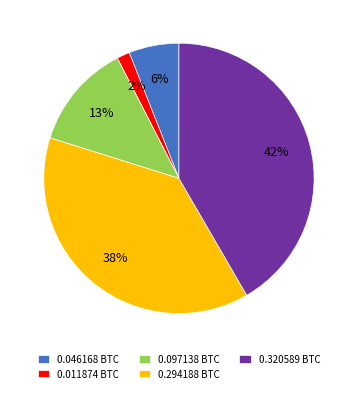

How many slices are in this pie chart?

5